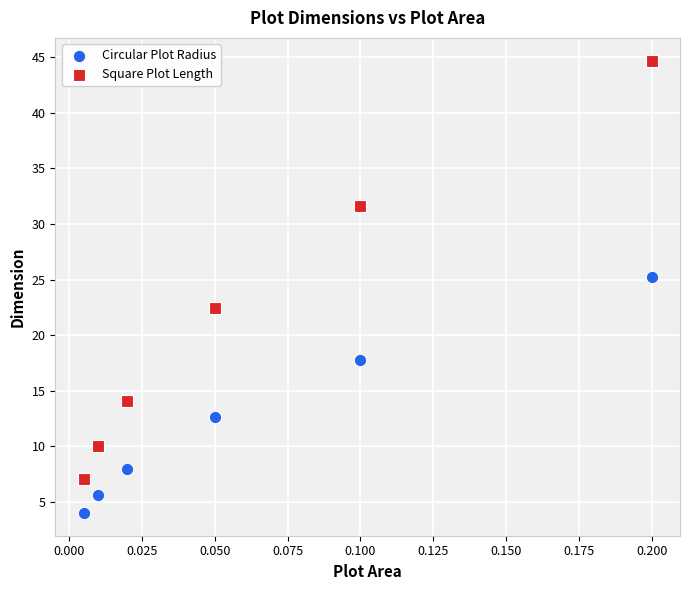

Across all data points, what is the range of Y values (max minus min)?

40.7